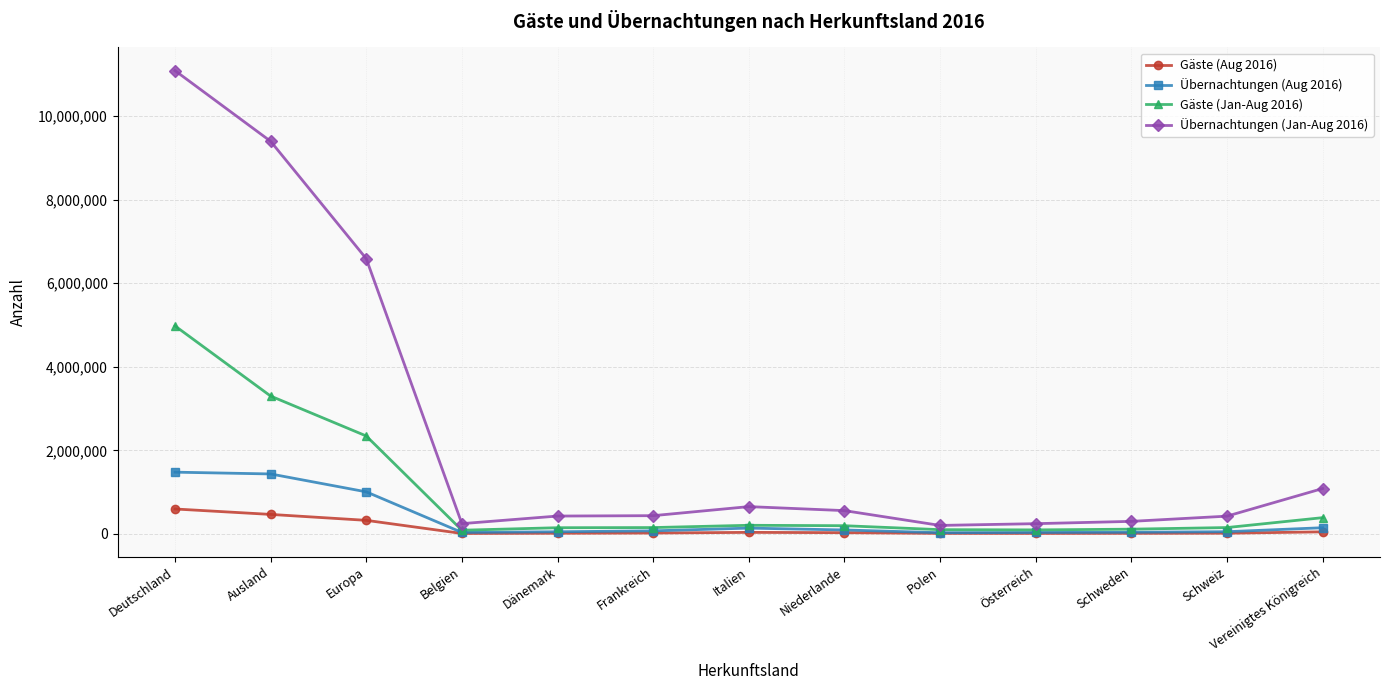

What is the sum of the Übernachtungen (Jan-Aug 2016) values at Ausland and Schweiz?

9823252